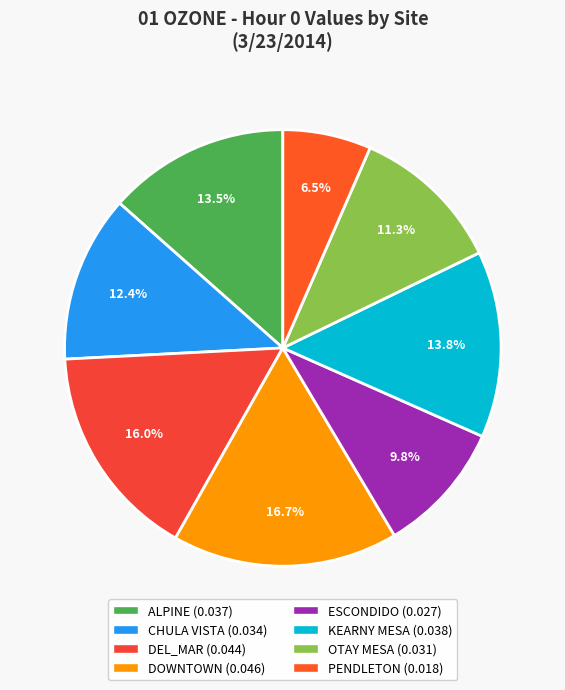

What is the total percentage of OTAY MESA and ESCONDIDO?

21.1%